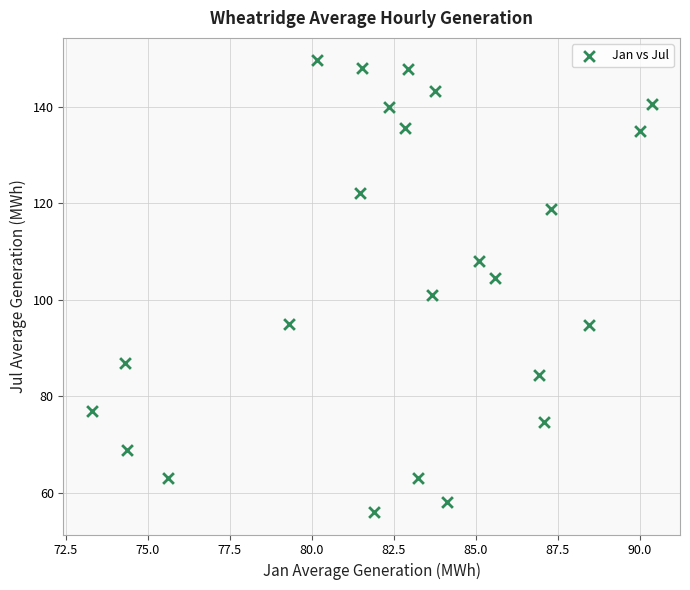

What is the range of X values (max minus min)?

17.1